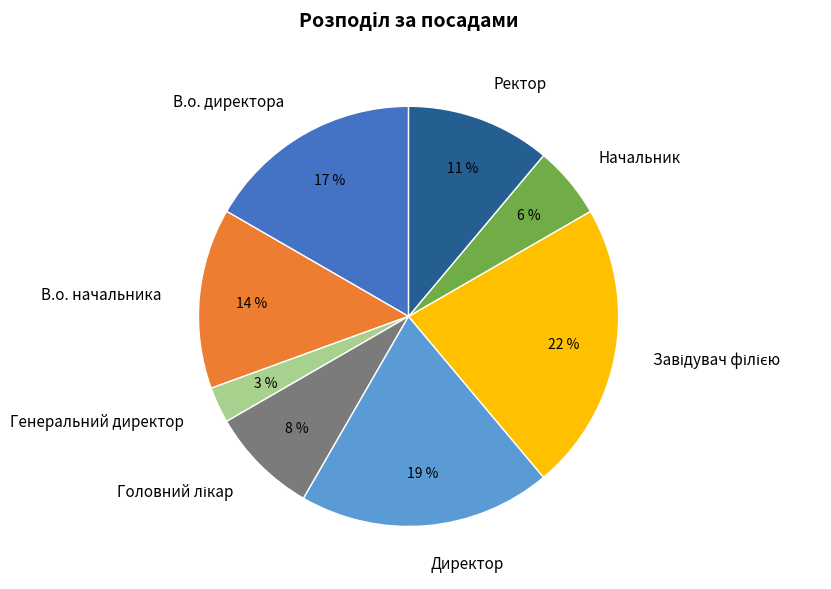

Do В.о. начальника and В.о. директора together represent more than half of the pie?

No